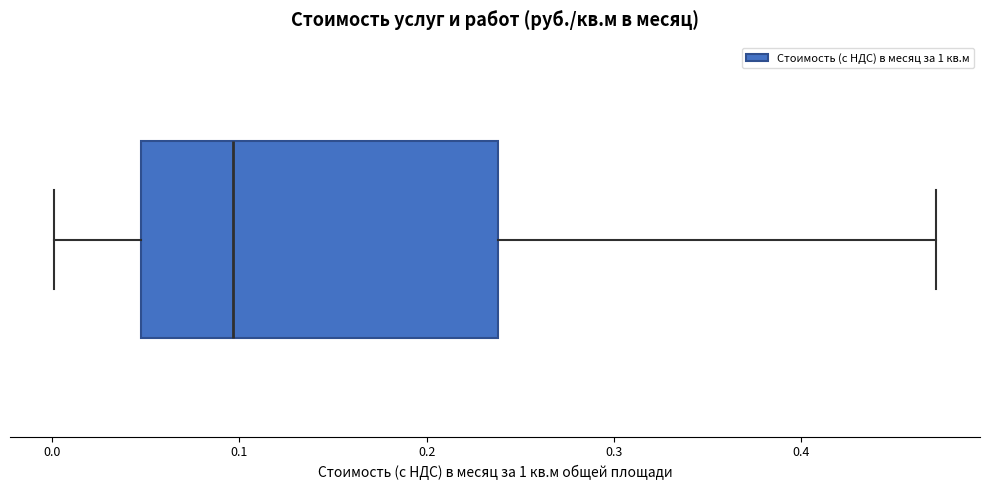

Read this box plot against the x-axis: the position of the median line, the range covered by the box, and the ends of both whiskers. The values are not printed on the chart, so give them approximately, as read against the axis.

median 0.10, box 0.05 to 0.24, whiskers 0.00 to 0.47